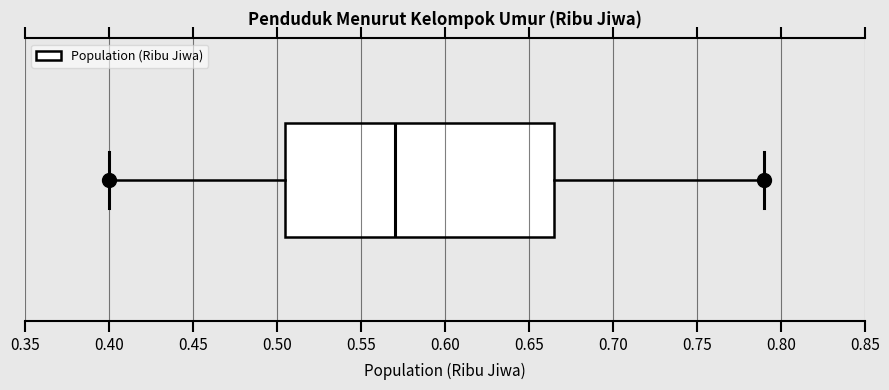

Where does the median line of the box sit on the x-axis? The values are not printed on the chart, so give them approximately, as read against the axis.

0.570